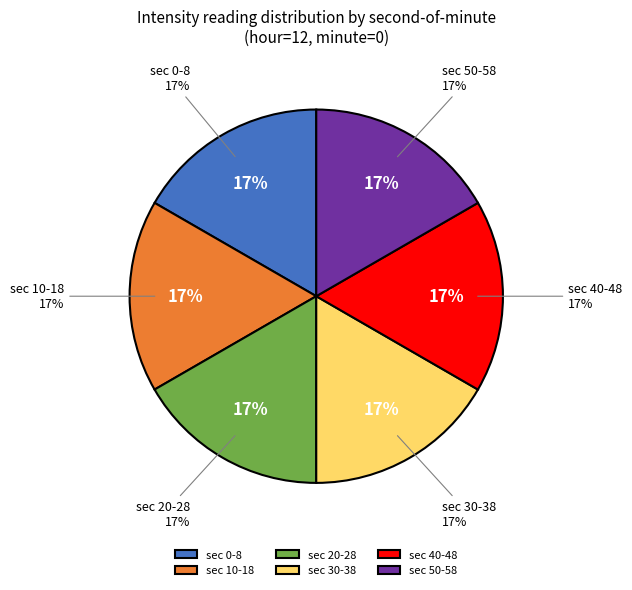

The 50 slice represents 22% of the pie. True or false?

False